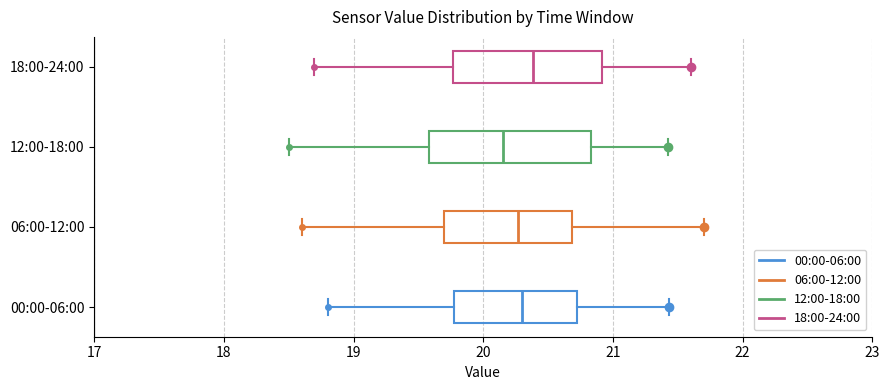

Where does the right whisker of the box for 06:00-12:00 end on the x-axis? The values are not printed on the chart, so give them approximately, as read against the axis.

21.7